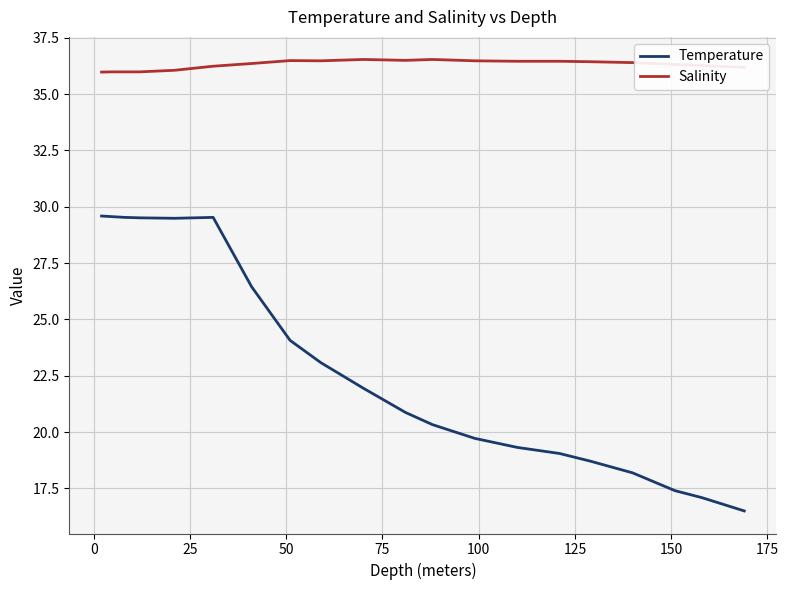

Count the number of data series in this chart.

2